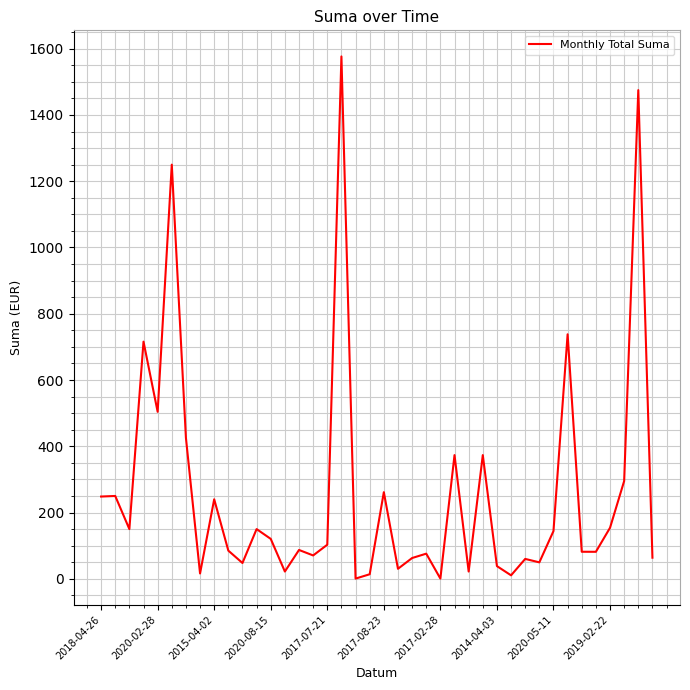

What is the maximum value shown in the chart?

1576.7